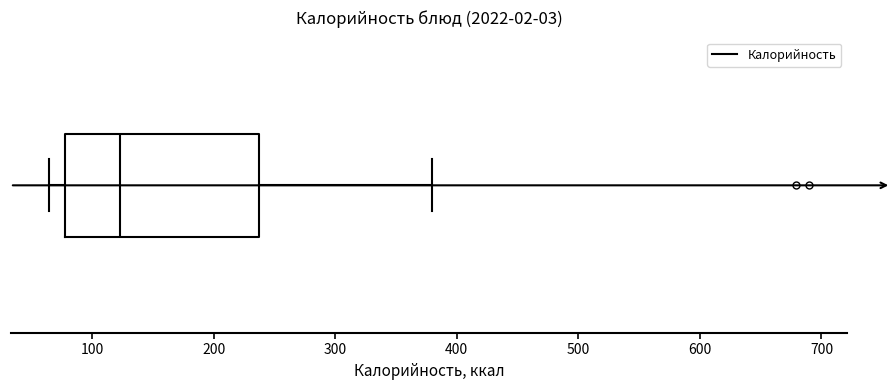

Read this box plot against the x-axis: the position of the median line, the range covered by the box, and the ends of both whiskers. The values are not printed on the chart, so give them approximately, as read against the axis.

median 120, box 80 to 240, whiskers 60 to 380